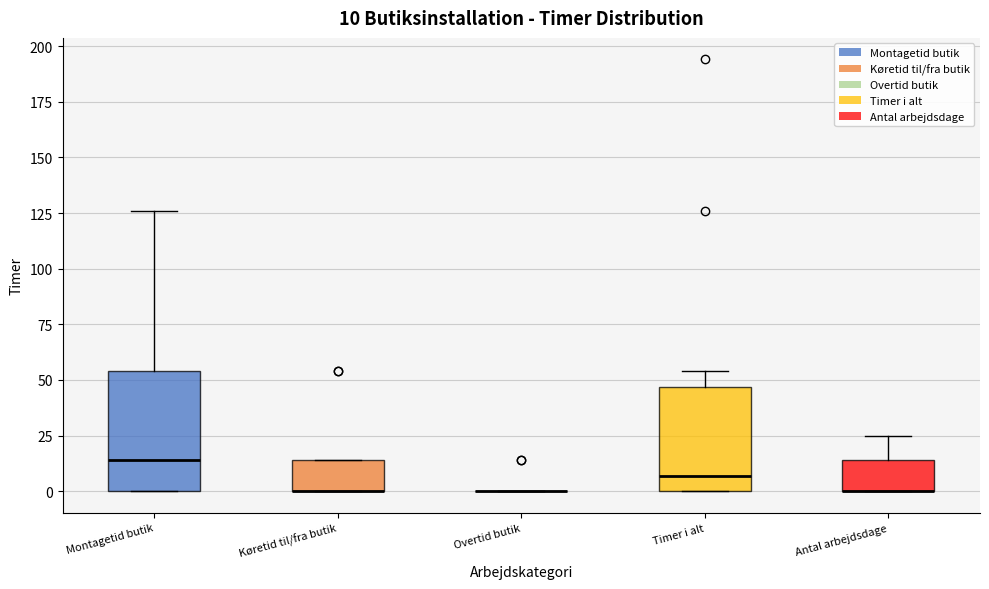

Comparing the boxes themselves (not the whiskers), which one is the tallest?

Montagetid butik